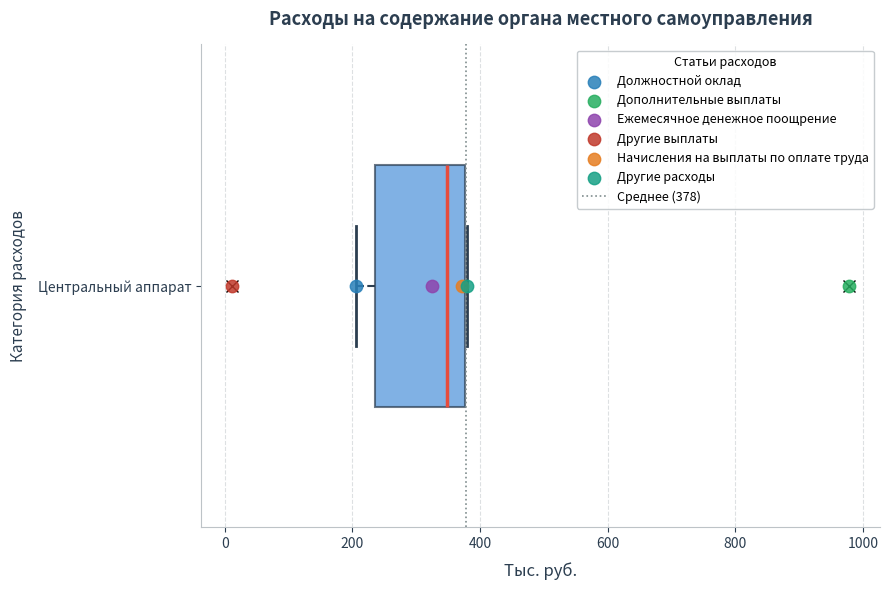

Read this box plot against the x-axis: the position of the median line, the range covered by the box, and the ends of both whiskers. The values are not printed on the chart, so give them approximately, as read against the axis.

median 340, box 240 to 380, whiskers 200 to 380